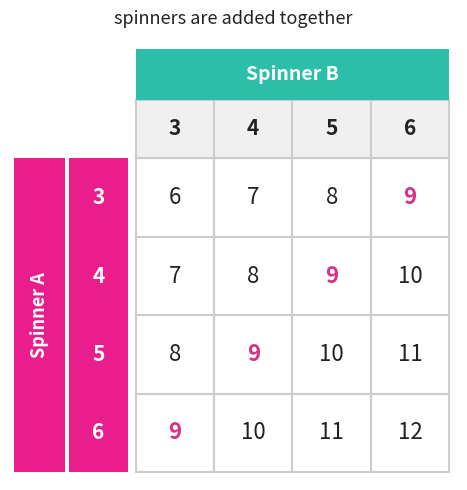

What value does the 5 series have at 0?

8